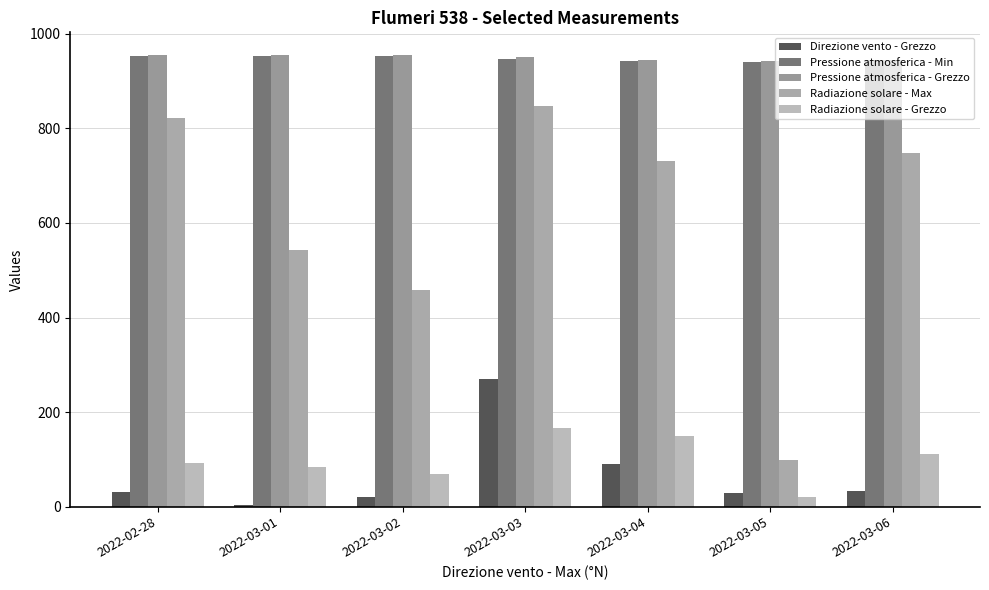

Between 2022-02-28 and 2022-03-04, which is larger?

2022-03-04